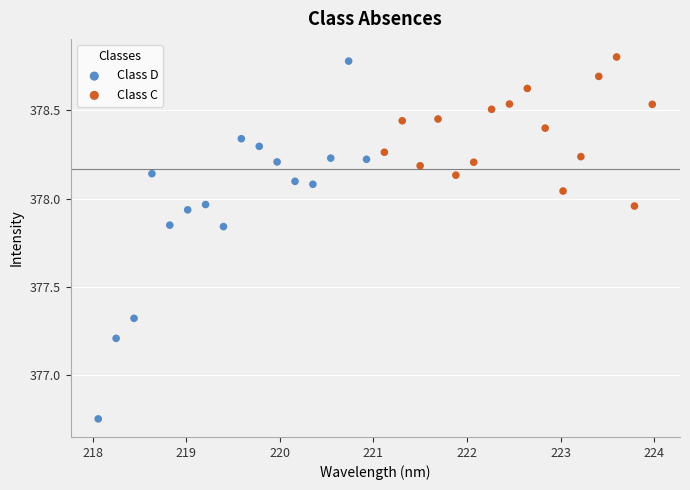

Which series has the largest Y range (max minus min)?

Class D